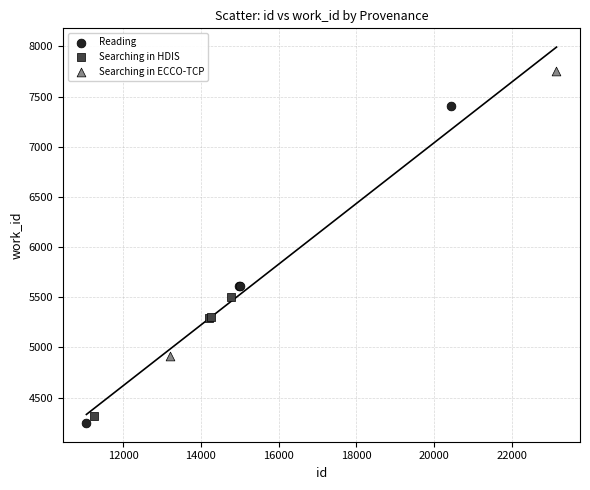

Which series contains the lowest Y value?

Reading